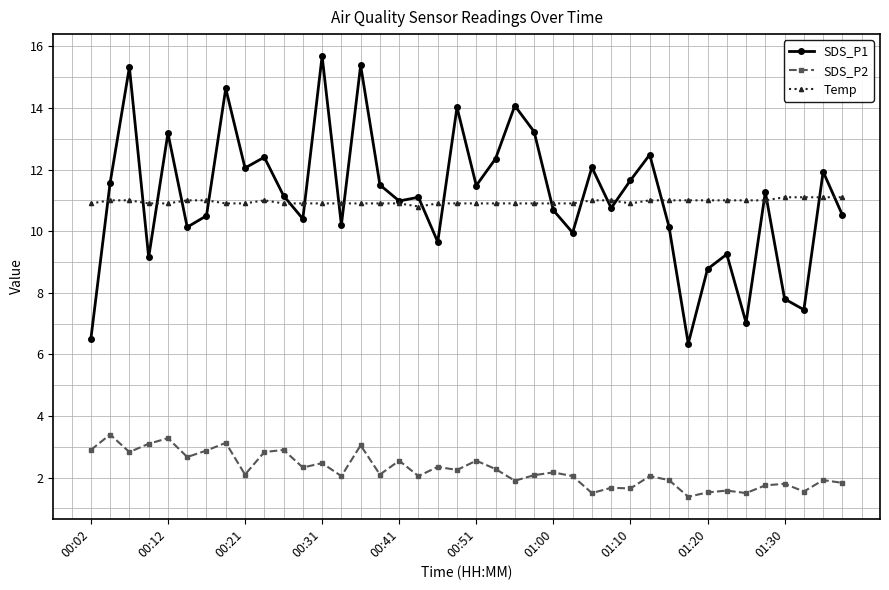

What is the smallest value displayed?

1.4